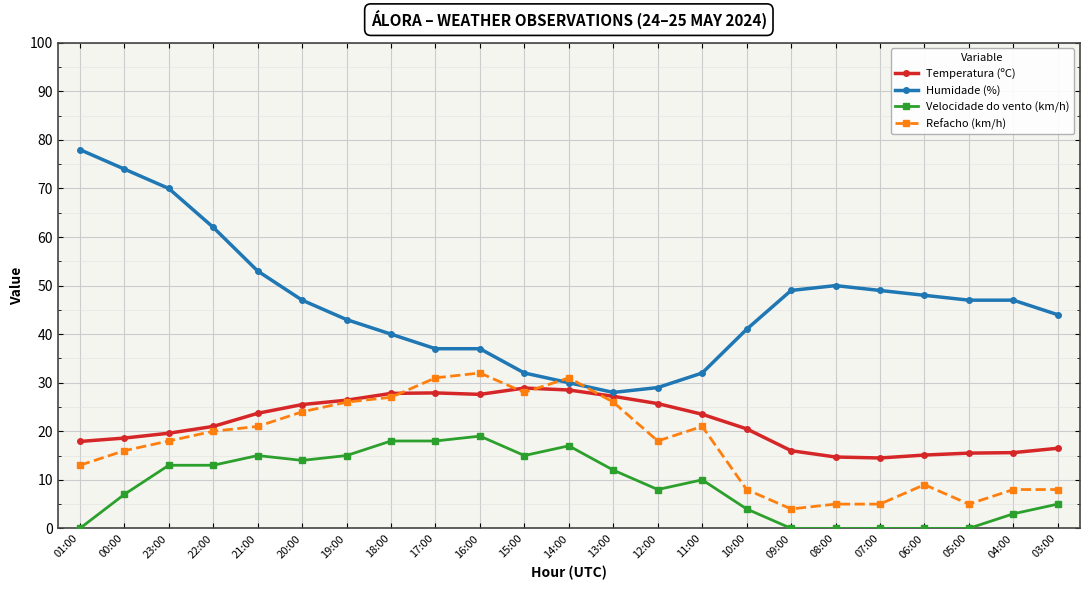

Between 16:00 and 04:00, which series saw the biggest shift?

Refacho (km/h)